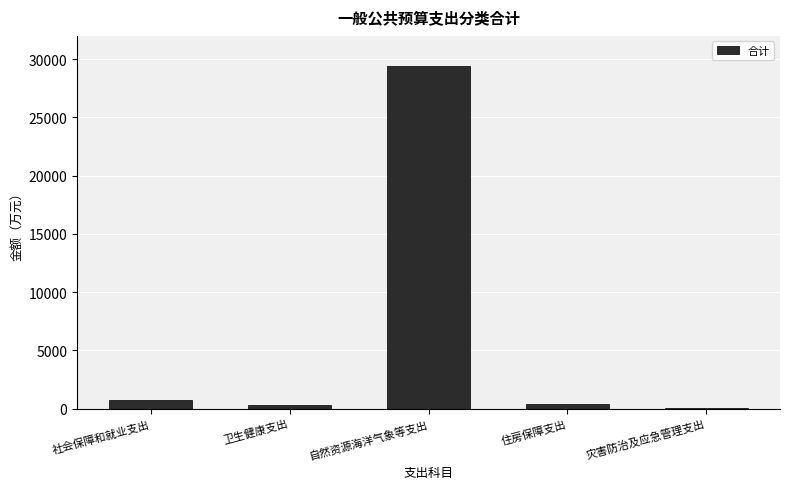

The chart shows a value of 29445.4 at 自然资源海洋气象等支出. True or false?

True